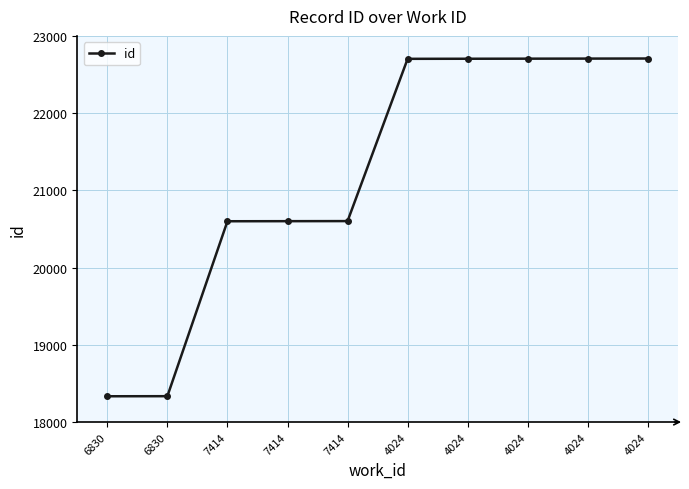

How many series are shown in this chart?

1